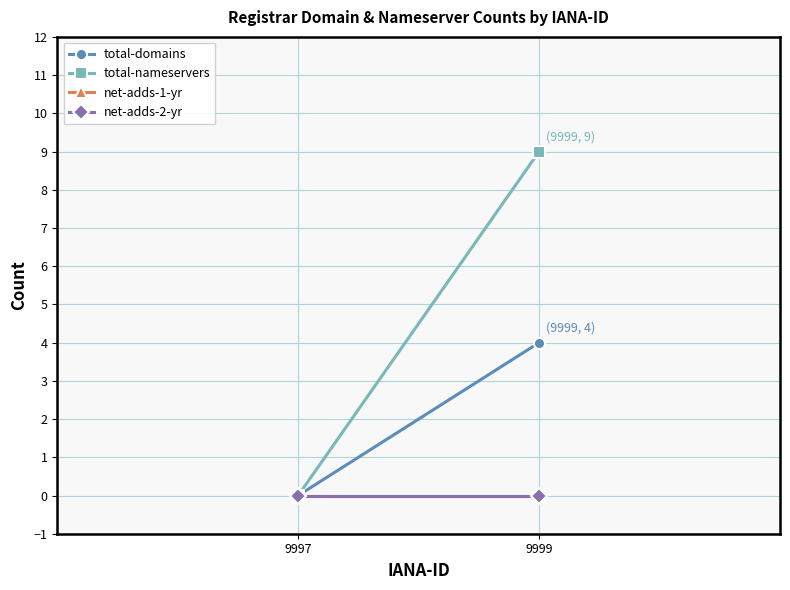

At how many categories does at least one series exceed 6?

1